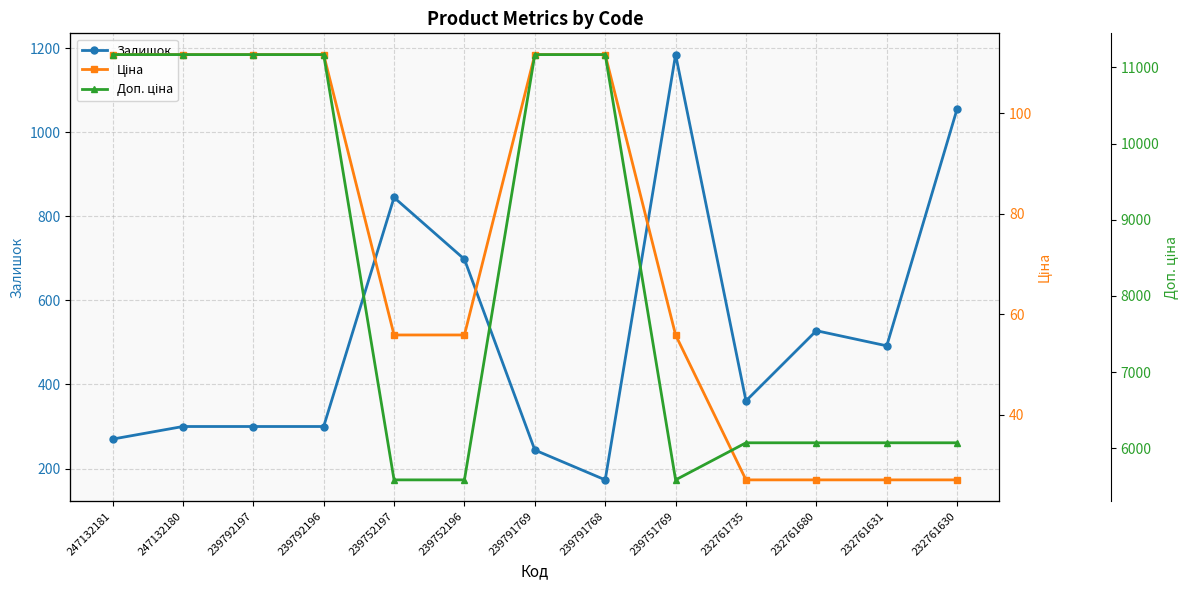

Read the Залишок value at 247132181.

270